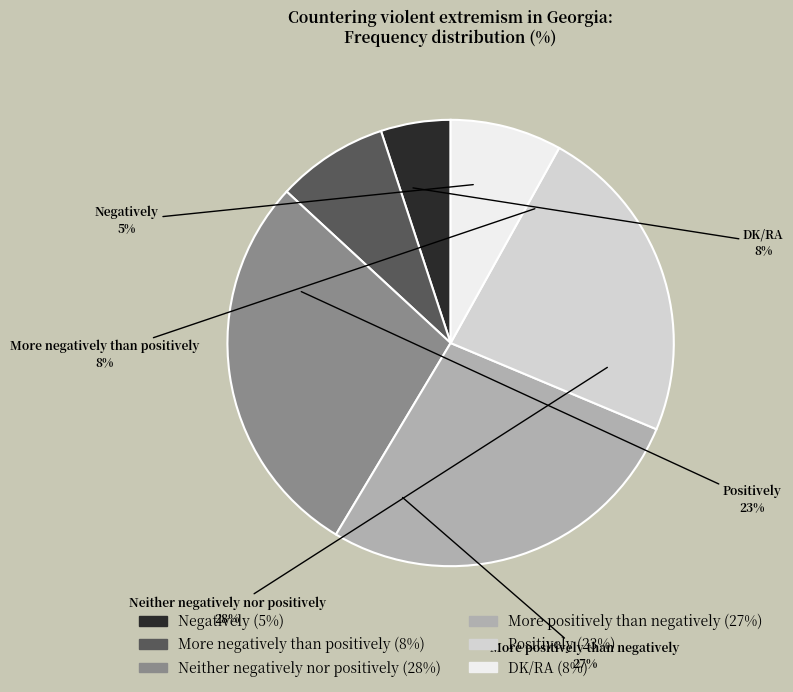

To the nearest percent, what is the difference between the More positively than negatively and More negatively than positively slice percentages?

19%